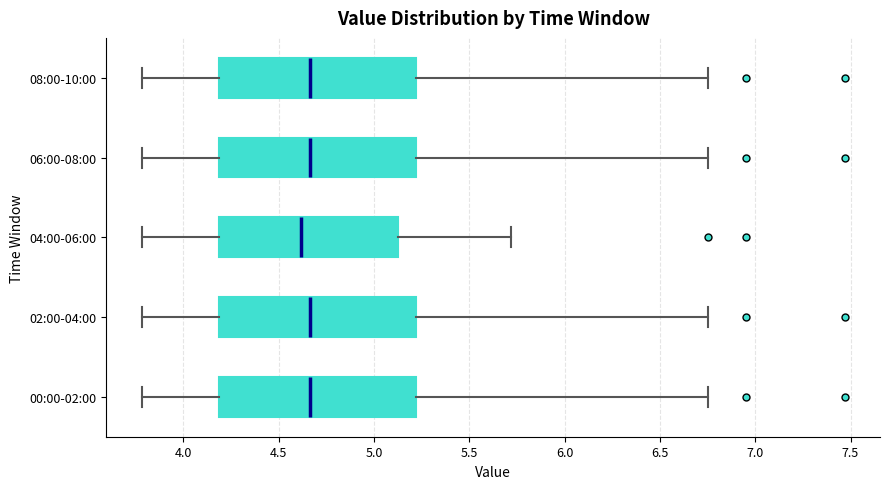

Reading bottom to top, read every box against the x-axis: the position of its median line, the range the box covers, and the ends of its whiskers. The values are not printed on the chart, so give them approximately, as read against the axis.

00:00-02:00: median 4.65, box 4.20 to 5.20, whiskers 3.80 to 6.75
02:00-04:00: median 4.65, box 4.20 to 5.20, whiskers 3.80 to 6.75
04:00-06:00: median 4.60, box 4.20 to 5.15, whiskers 3.80 to 5.70
06:00-08:00: median 4.65, box 4.20 to 5.20, whiskers 3.80 to 6.75
08:00-10:00: median 4.65, box 4.20 to 5.20, whiskers 3.80 to 6.75